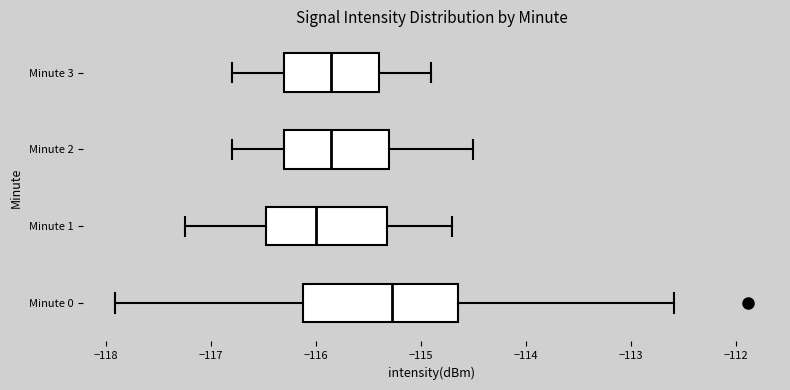

Which box's median line is the furthest to the right?

Minute 0